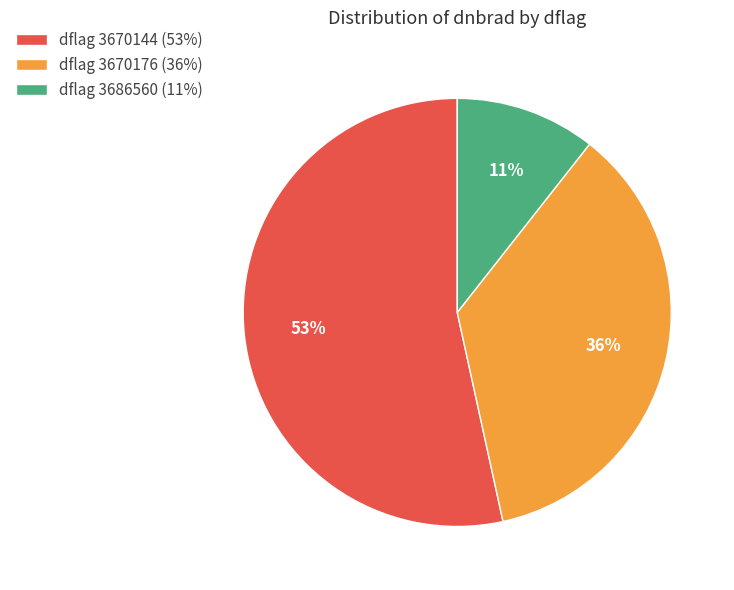

True or false: dflag 3670176 (36%) accounts for 28% of the total.

False